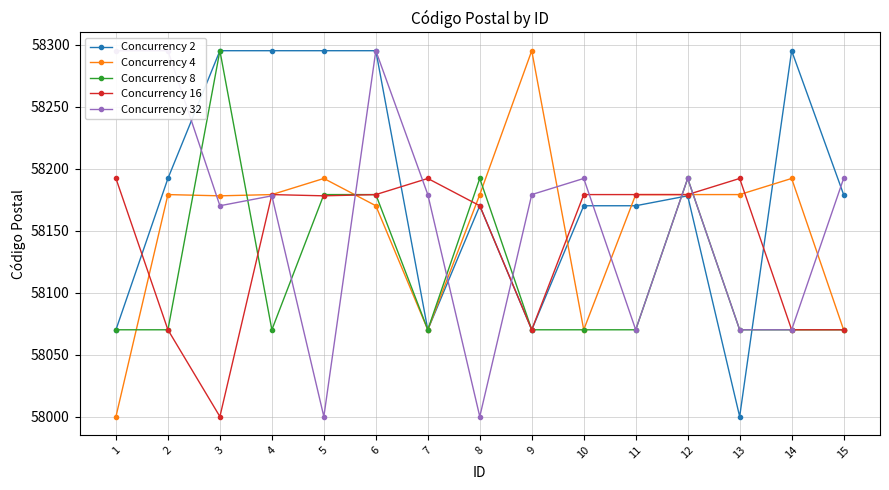

Reading left to right, list all the values displayed in this chart.

Concurrency 2: 58070	58192	58295	58295	58295	58295	58070	58170	58070	58170	58170	58178	58000	58295	58179
Concurrency 4: 58000	58179	58178	58179	58192	58170	58070	58179	58295	58070	58179	58179	58179	58192	58070
Concurrency 8: 58070	58070	58295	58070	58179	58179	58070	58192	58070	58070	58070	58192	58070	58070	58070
Concurrency 16: 58192	58070	58000	58179	58178	58179	58192	58170	58070	58179	58179	58179	58192	58070	58070
Concurrency 32: 58295	58295	58170	58178	58000	58295	58179	58000	58179	58192	58070	58192	58070	58070	58192